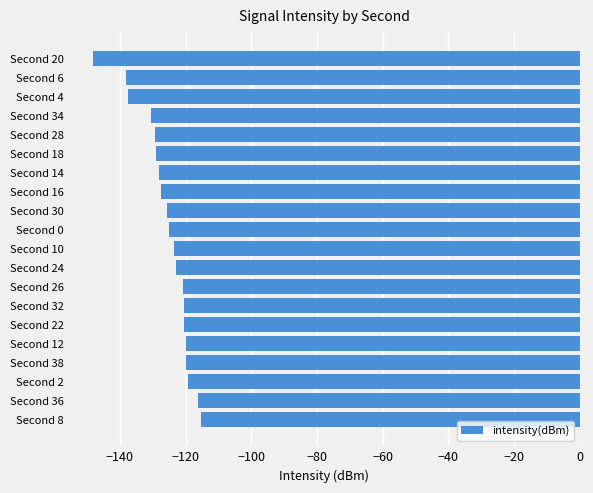

What is the difference between the second highest and minimum values?

31.9